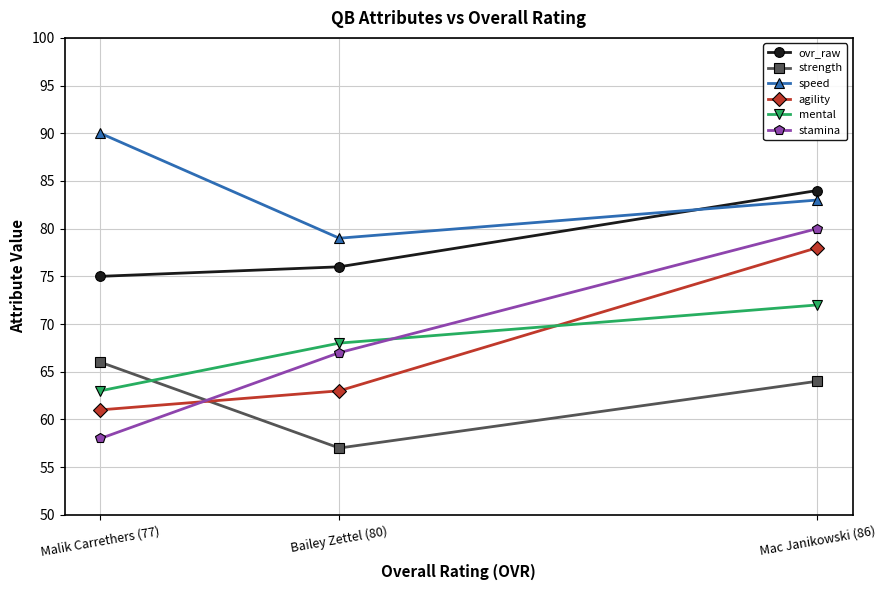

Rank the series at Mac Janikowski (86) from highest to lowest value.

ovr_raw, speed, stamina, agility, mental, strength